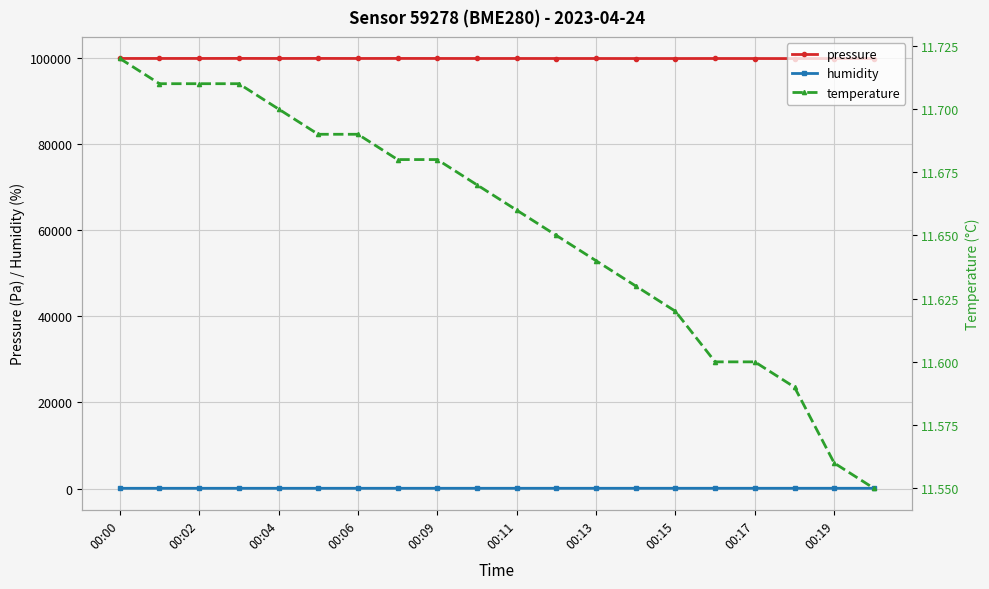

Which series has the largest total across all categories?

pressure